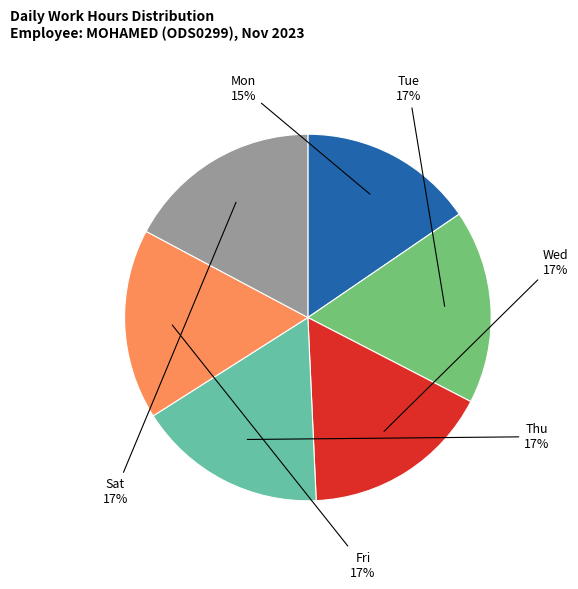

Is the sum of Fri and Mon greater than half?

No